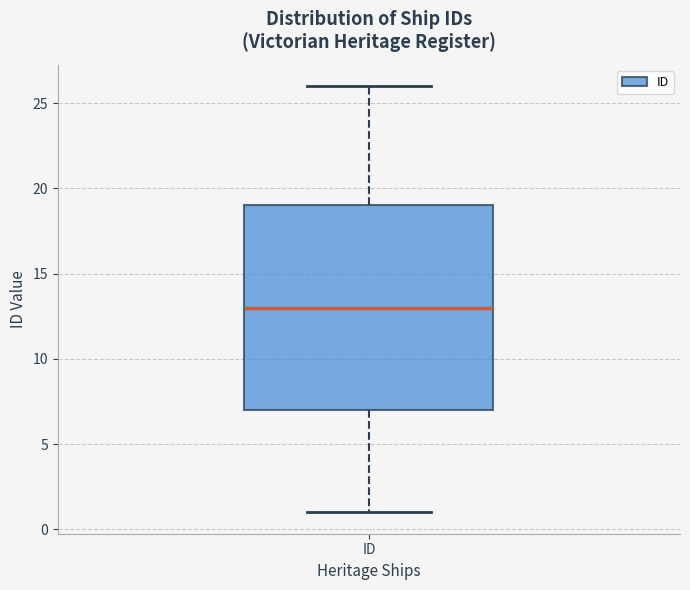

Read this box plot against the y-axis: the position of the median line, the range covered by the box, and the ends of both whiskers. The values are not printed on the chart, so give them approximately, as read against the axis.

median 13, box 7 to 19, whiskers 1 to 26